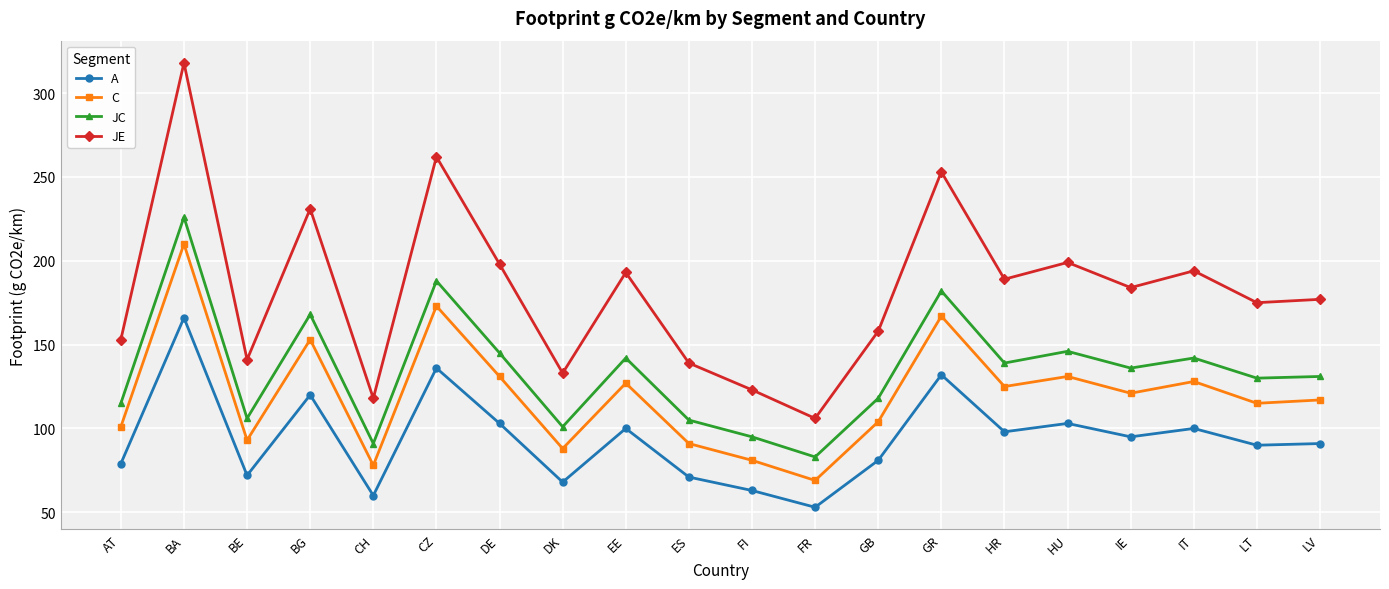

List the series in order of their overall mean, lowest first.

A, C, JC, JE